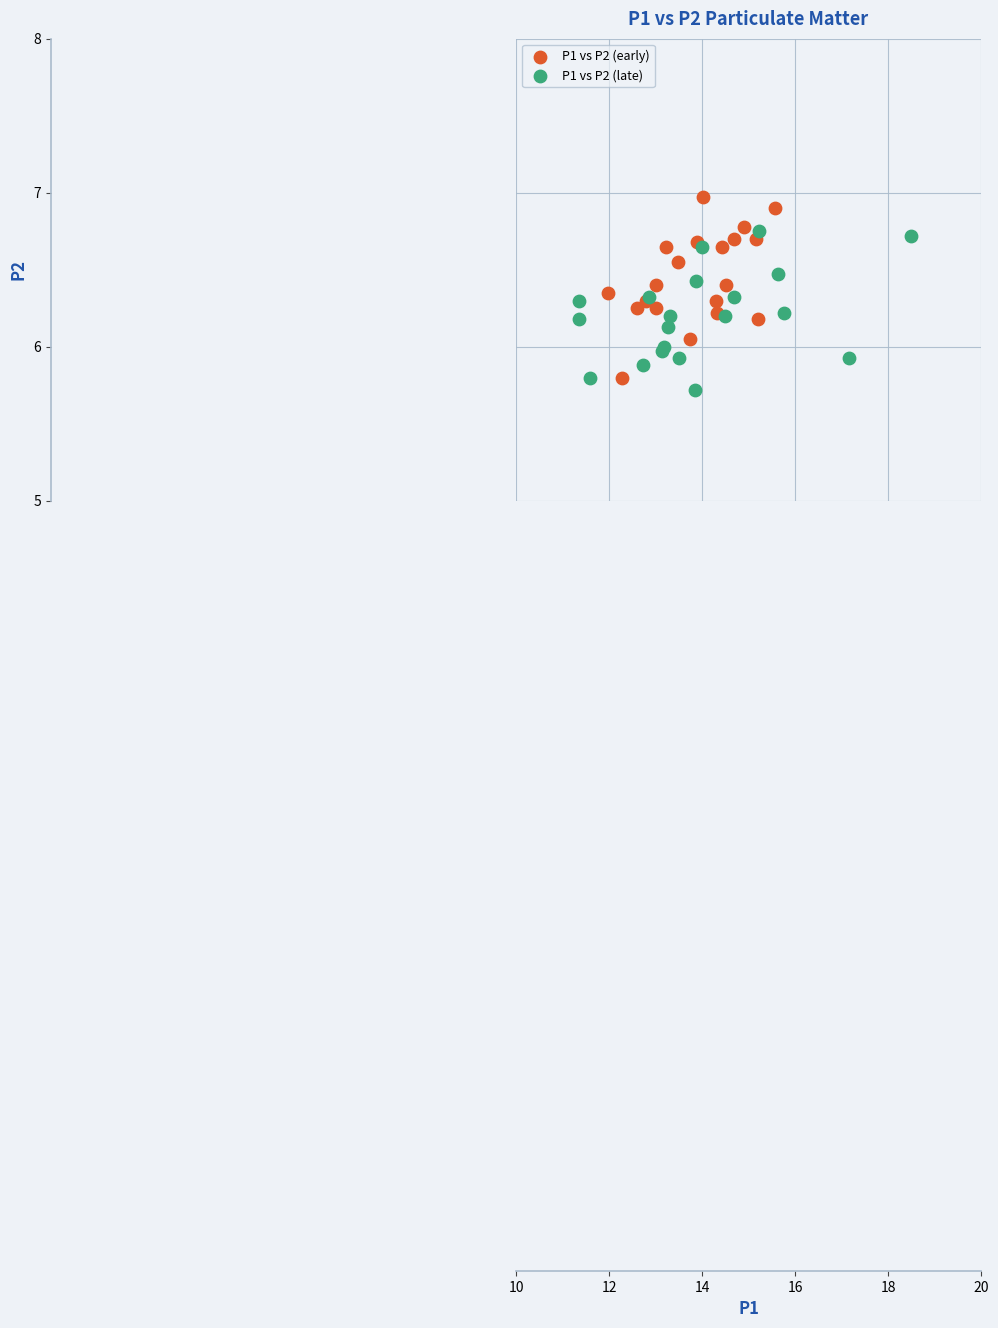

Which series contains the lowest Y value?

P1 vs P2 (late)